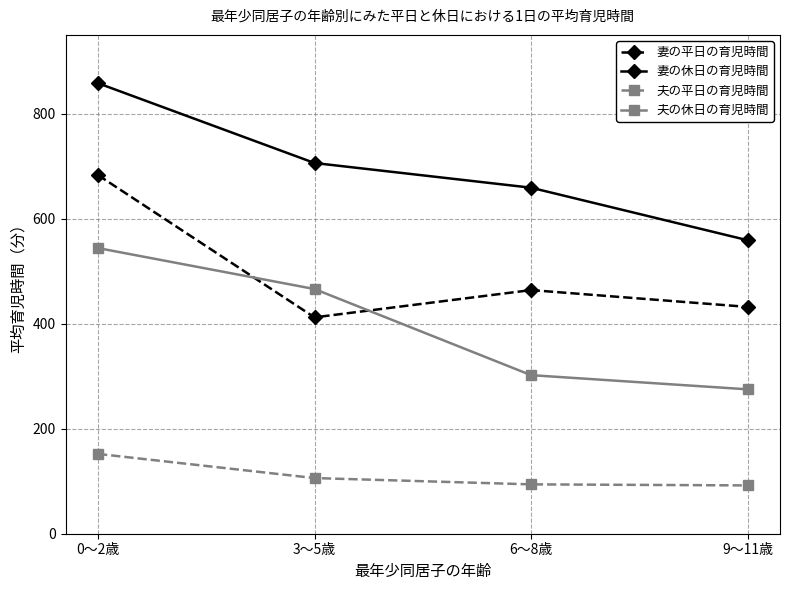

What are all the series names shown in the legend?

妻の平日の育児時間, 妻の休日の育児時間, 夫の平日の育児時間, 夫の休日の育児時間